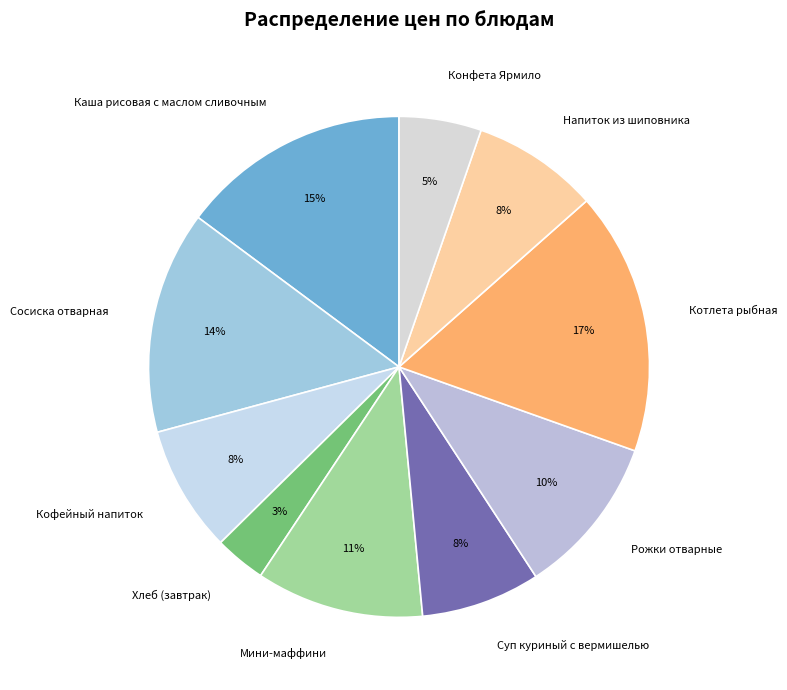

To the nearest percent, what is the average slice percentage?

10%